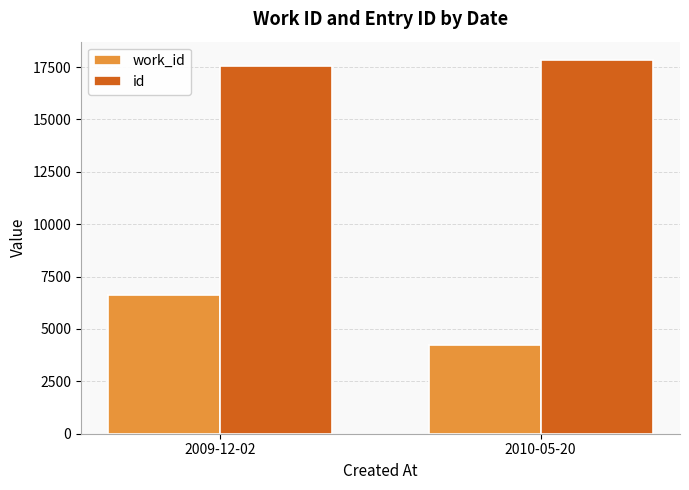

Is it true that work_id equals 2801 at 2010-05-20?

False